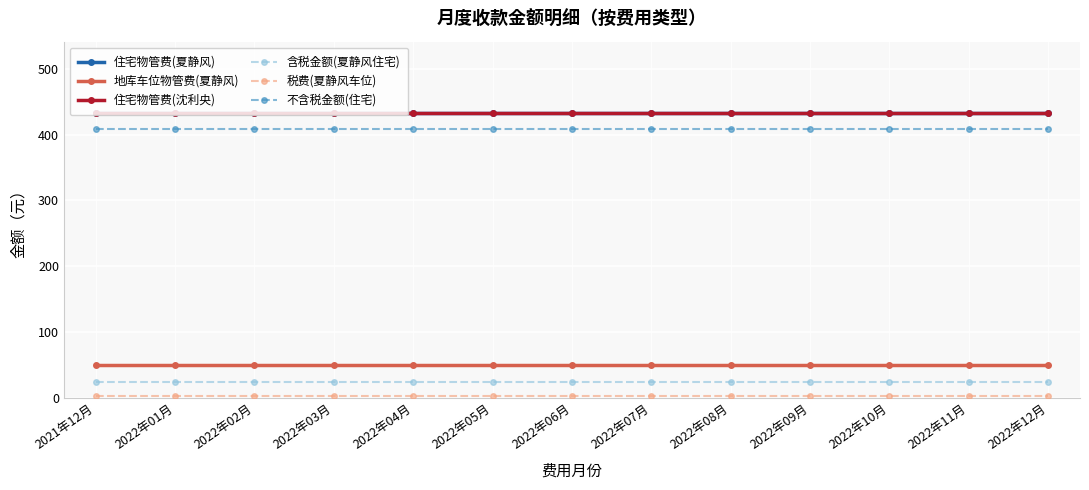

Is this an area chart (filled region under the line)?

No